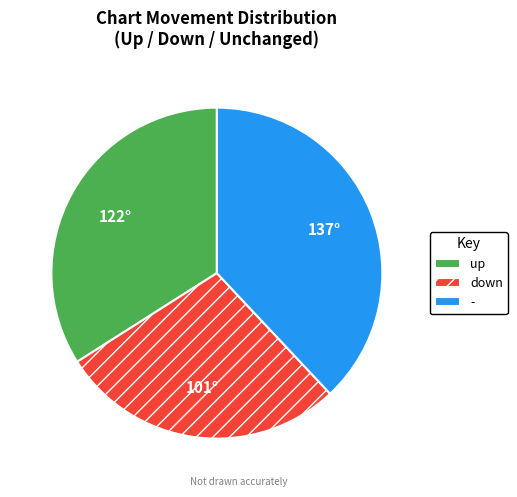

The down slice represents 35% of the pie. True or false?

False